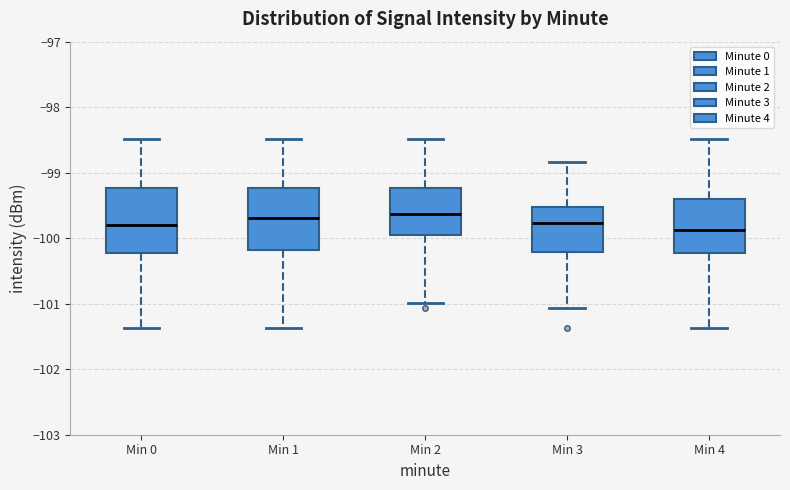

Where does the upper whisker of the box for Min 2 end on the y-axis? The values are not printed on the chart, so give them approximately, as read against the axis.

-98.5